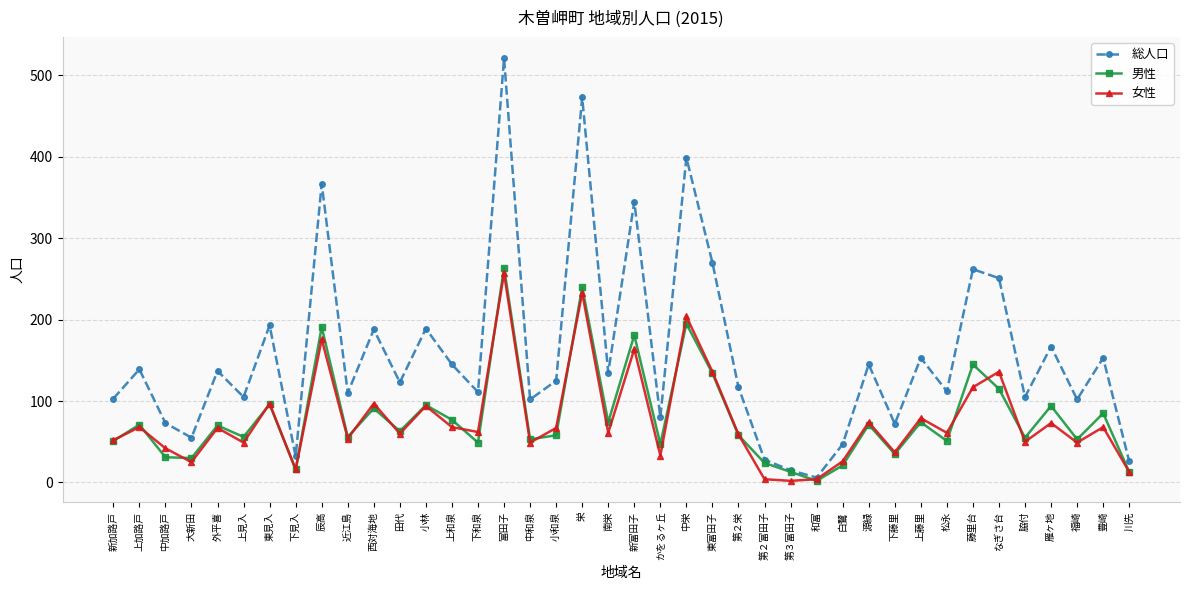

What is the approximate value of 総人口 at 白鷺?

47